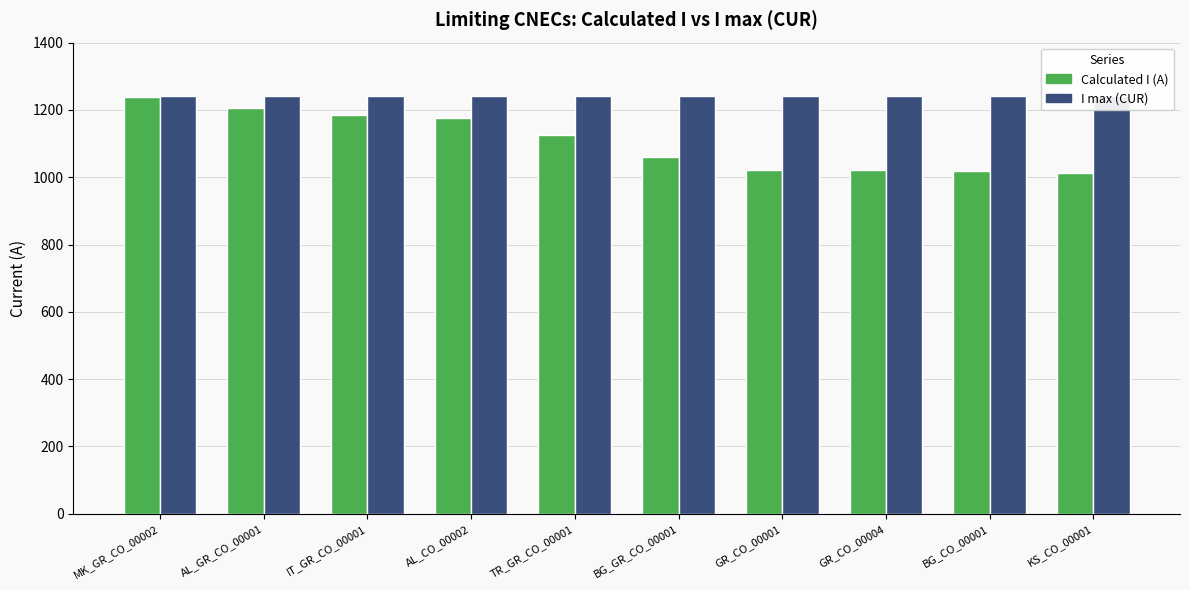

What position from the right is AL_CO_00002?

7